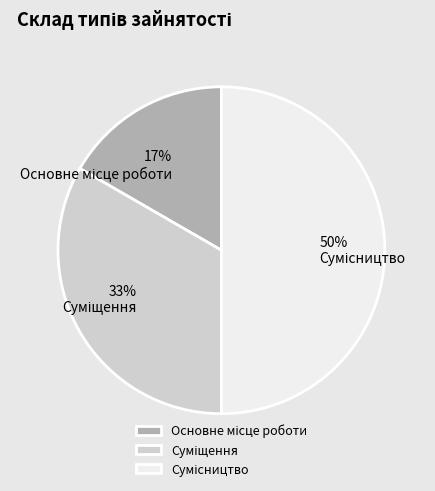

To the nearest percent, what is the difference between the largest and smallest slice percentages?

33%